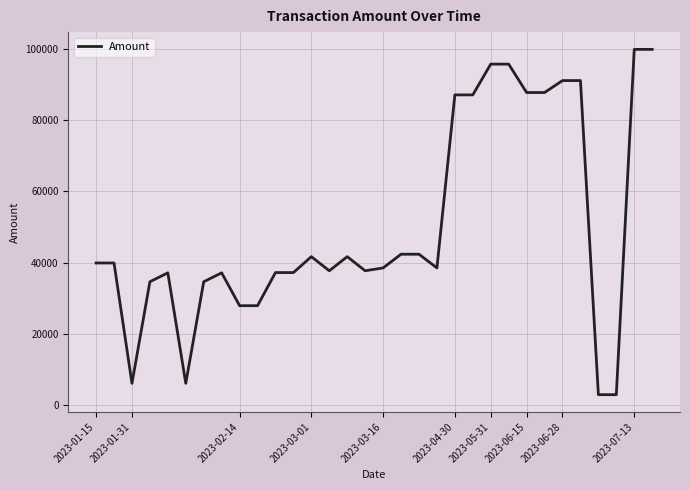

Count the number of categories in the chart.

32